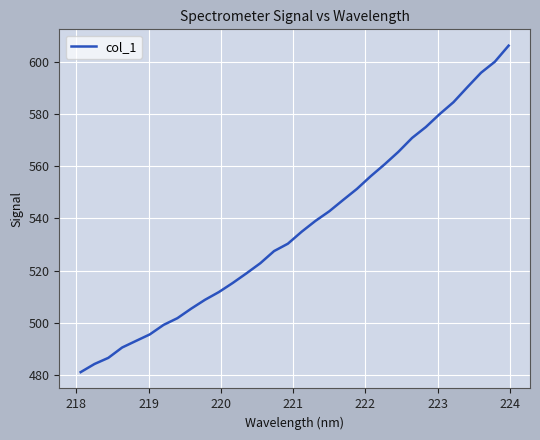

What is the difference between the maximum and minimum values?

125.0